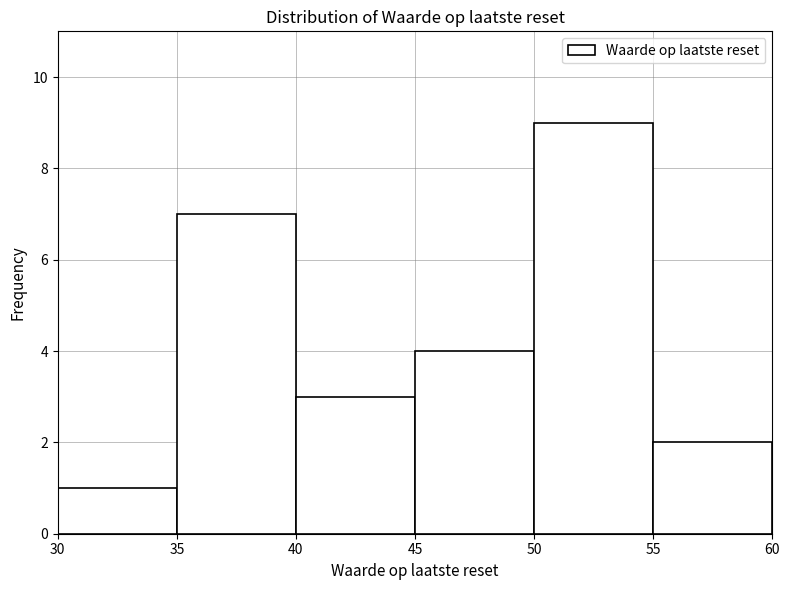

Which range on the x-axis has the tallest bar?

50 to 55